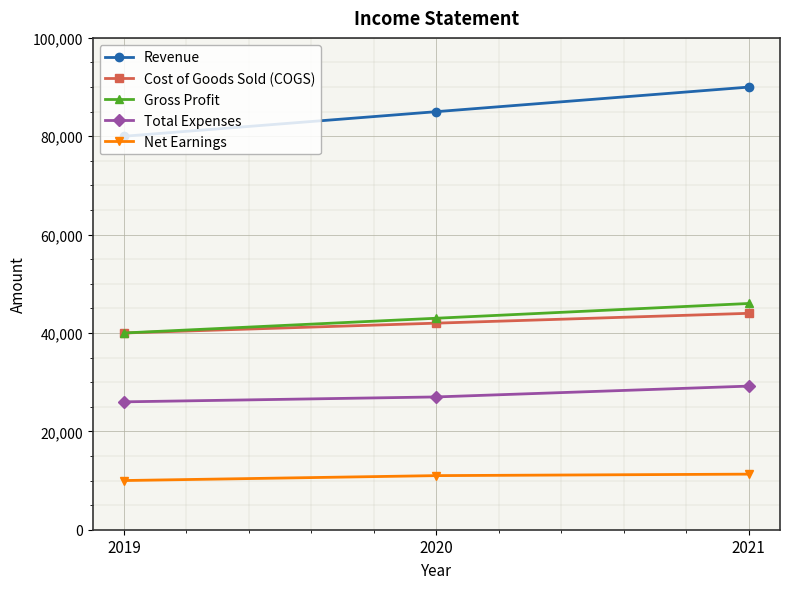

What are all the series names shown in the legend?

Revenue, Cost of Goods Sold (COGS), Gross Profit, Total Expenses, Net Earnings